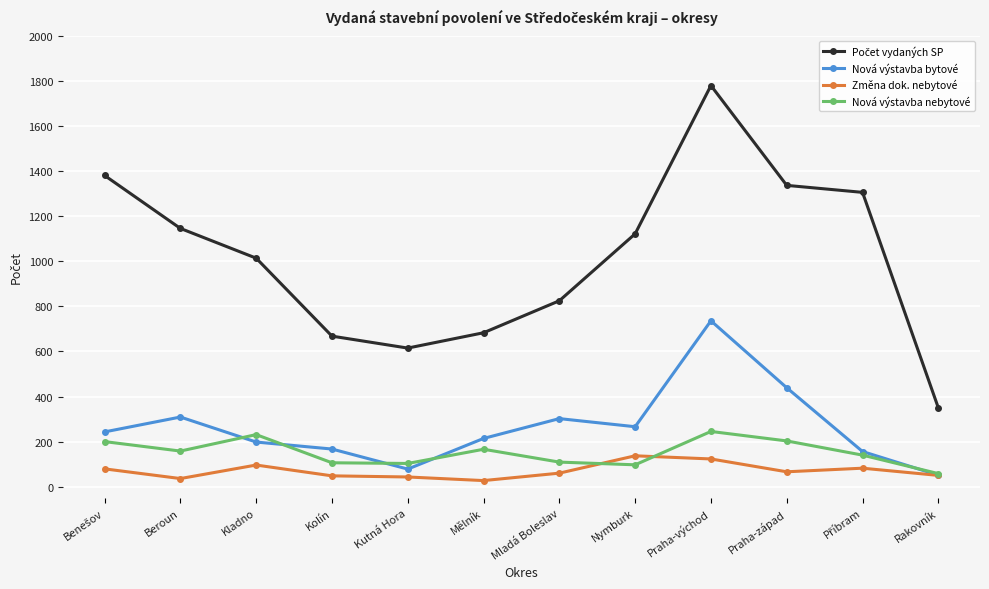

True or false: Změna dok. nebytové has a value of 96 at Kladno.

True